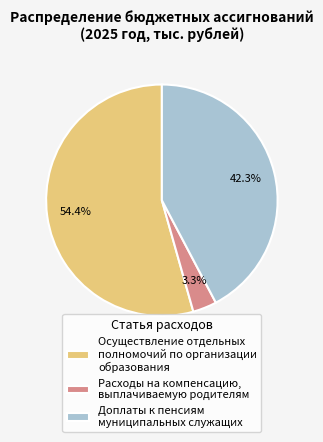

To the nearest percent, what portion does Доплаты к пенсиям муниципальных служащих represent?

42%